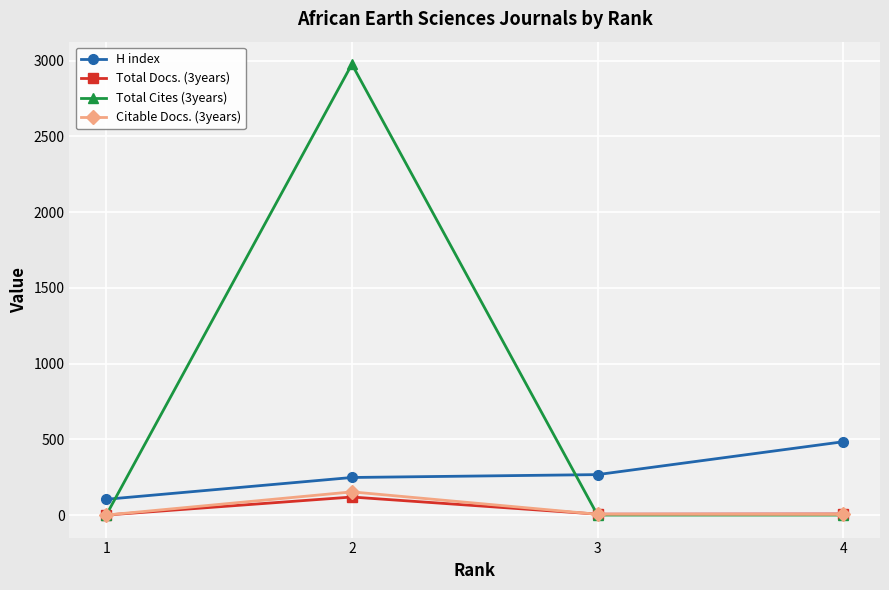

What are all the series names shown in the legend?

H index, Total Docs. (3years), Total Cites (3years), Citable Docs. (3years)